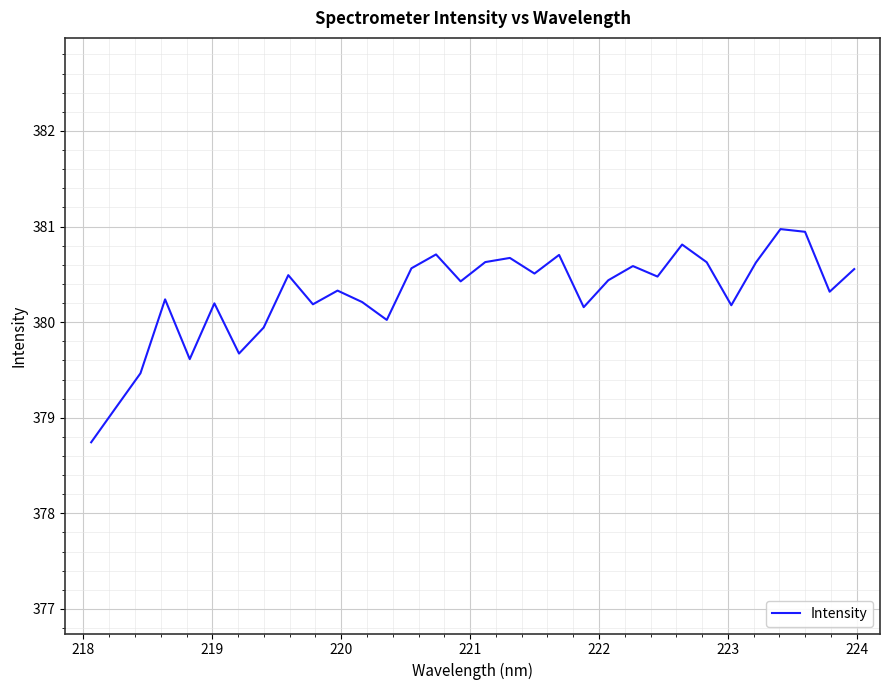

What is the minimum value shown in the chart?

378.7